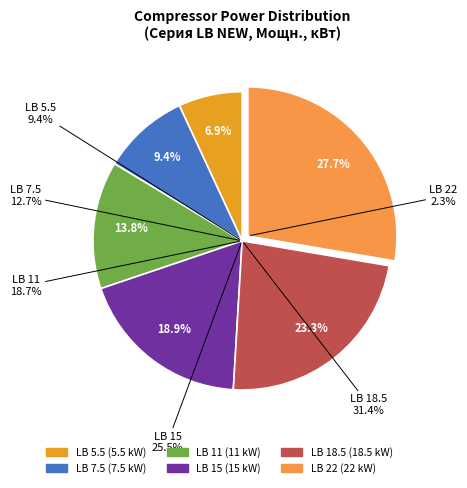

Is it true that LB 5.5 is 16% of the pie?

False